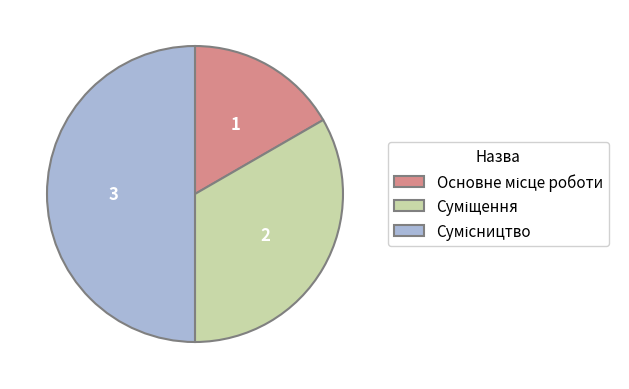

What is the smallest slice in the pie chart?

Основне місце роботи